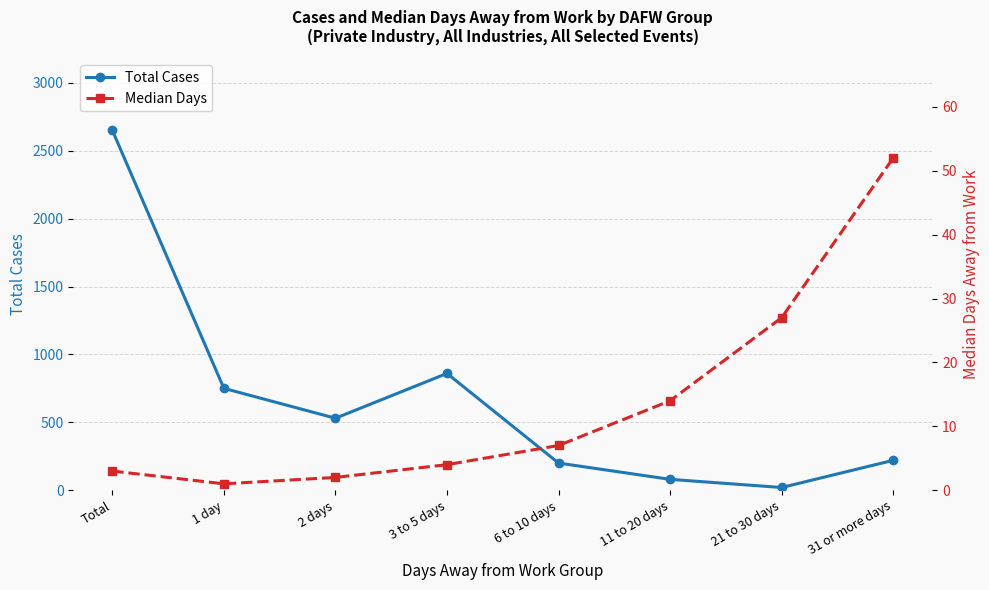

Reading left to right, list all the values displayed in this chart.

Total Cases: Total=2650	1 day=750	2 days=530	3 to 5 days=860	6 to 10 days=200	11 to 20 days=80	21 to 30 days=20	31 or more days=220
Median Days: Total=3	1 day=1	2 days=2	3 to 5 days=4	6 to 10 days=7	11 to 20 days=14	21 to 30 days=27	31 or more days=52